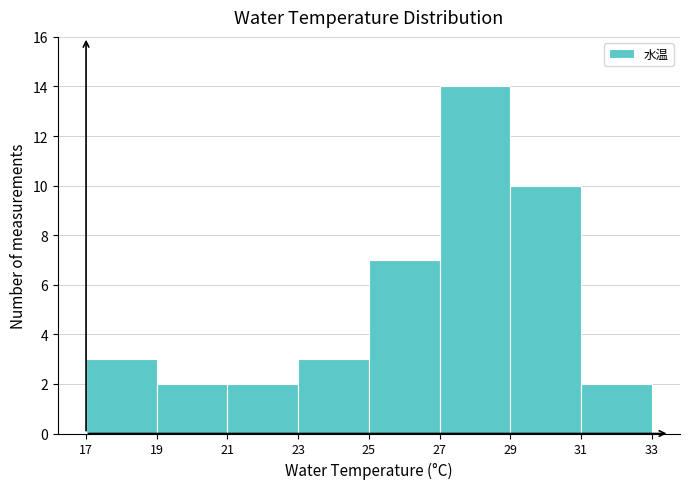

Over which range of the x-axis is the bar tallest?

27 to 29